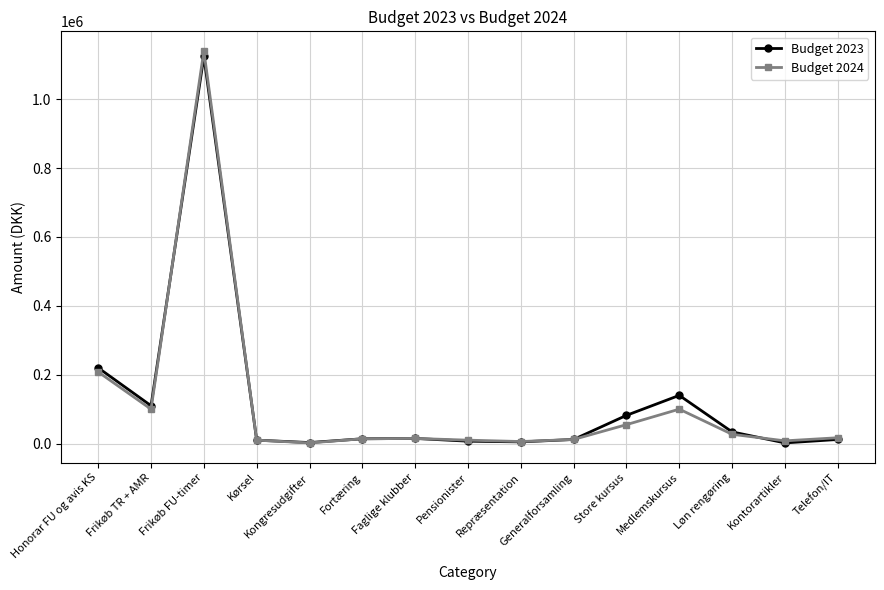

How many lines are shown in the chart?

2